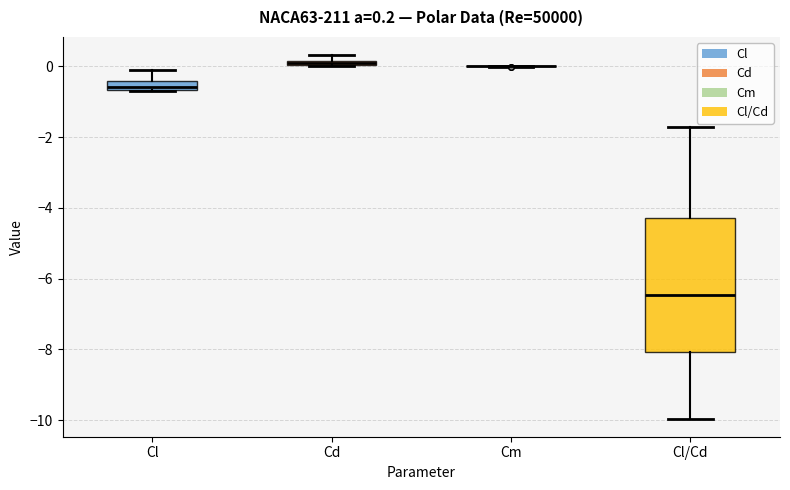

Which box is the tallest, from its lower edge to its upper edge?

Cl/Cd